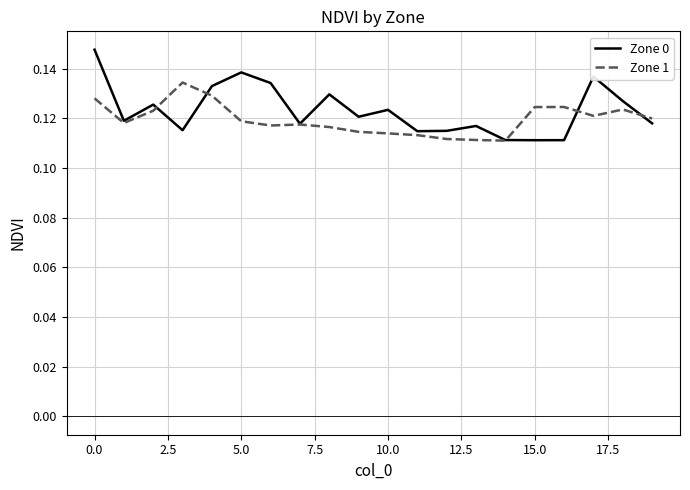

What are all the series names shown in the legend?

Zone 0, Zone 1